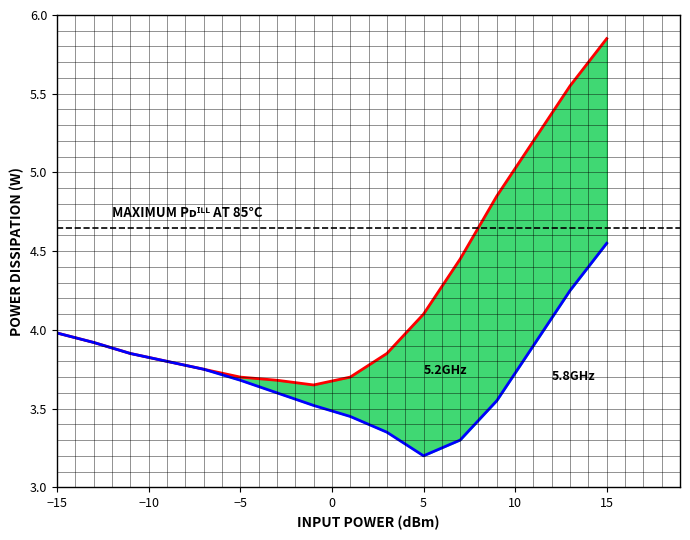

Which series has the largest total across all categories?

5.2GHz